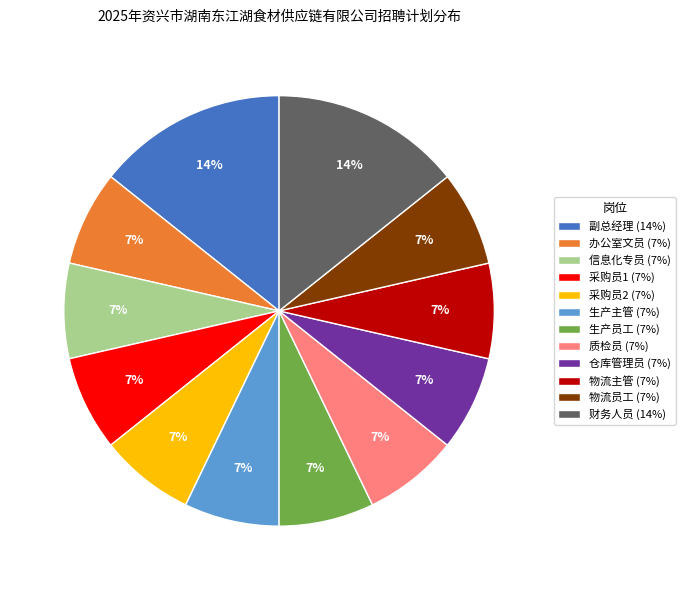

To the nearest percent, what is the difference between the largest and smallest slice percentages?

7%